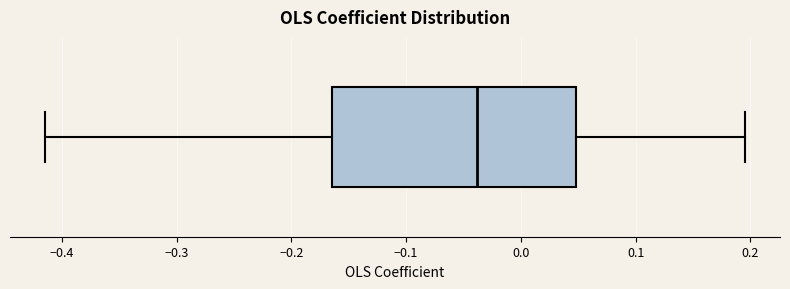

Transcribe this box plot: give where the median line is, the range the box spans, and where the two whiskers end, as read against the x-axis. The values are not printed on the chart, so give them approximately, as read against the axis.

median -0.04, box -0.16 to 0.05, whiskers -0.41 to 0.20